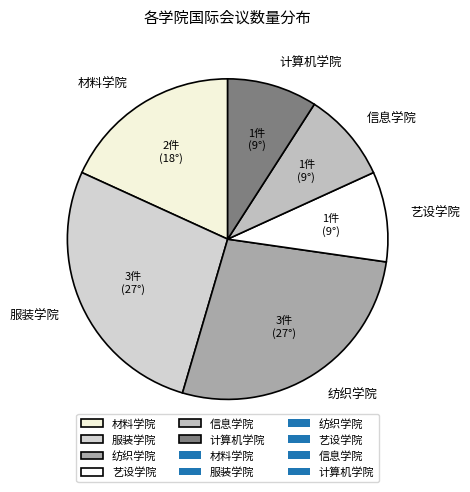

Does 艺设学院 account for over 50% of the chart?

No